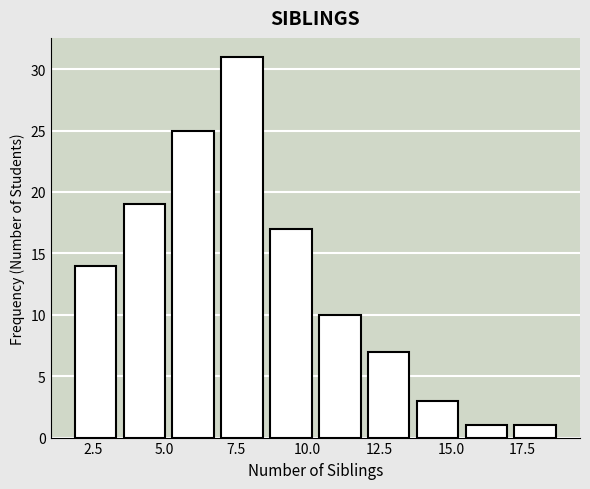

Around what value on the x-axis is the tallest bar? Give the approximate position of its centre, as read against the axis.

7.5